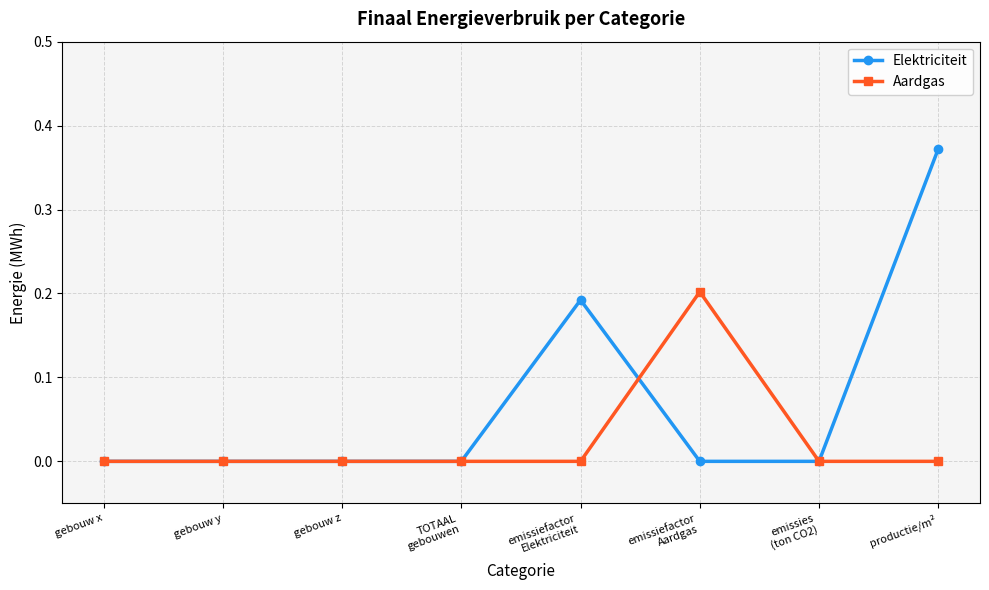

What are all the series names shown in the legend?

Elektriciteit, Aardgas